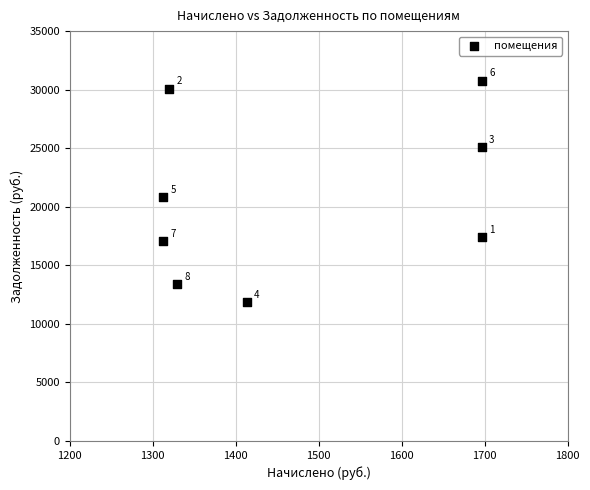

What Y value in the scatter plot is closest to 21316?

20799.8